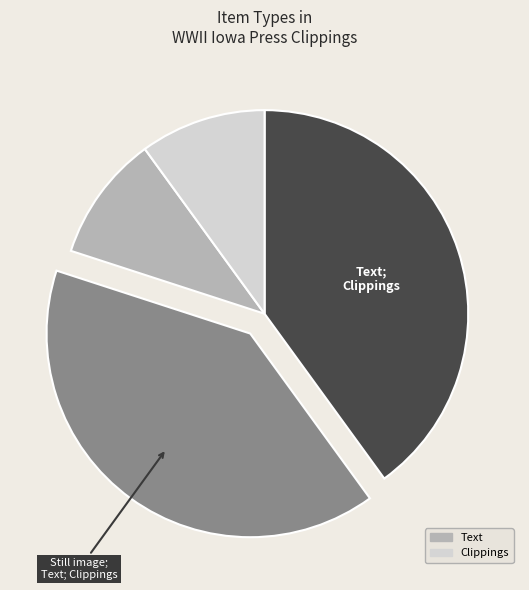

Is there any slice that represents more than half of the pie?

No